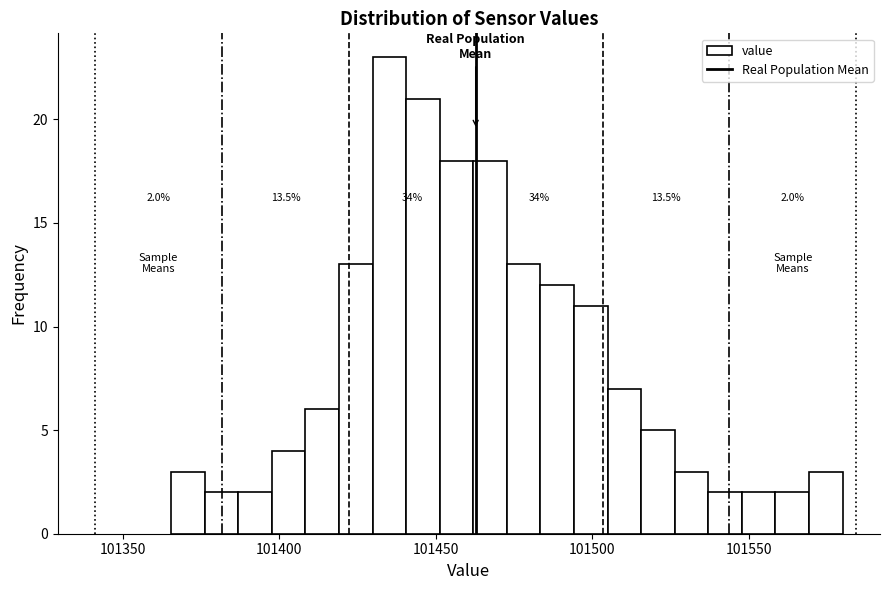

Read against the x-axis, roughly where is the centre of the tallest bar?

101435